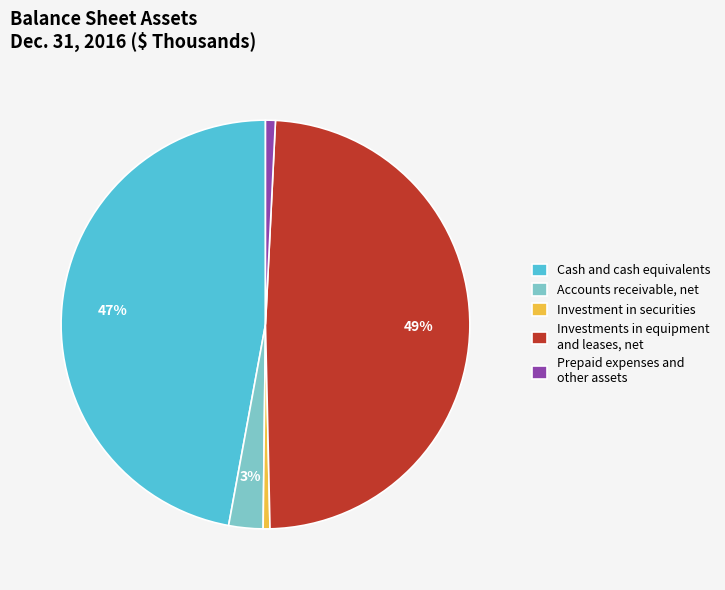

Combined, do Accounts receivable, net and Prepaid expenses and other assets account for over 50%?

No